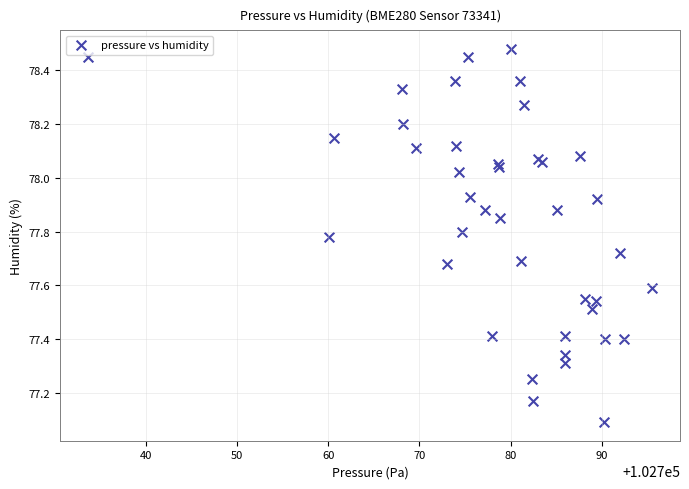

What Y value in the scatter plot is closest to 77?

77.1